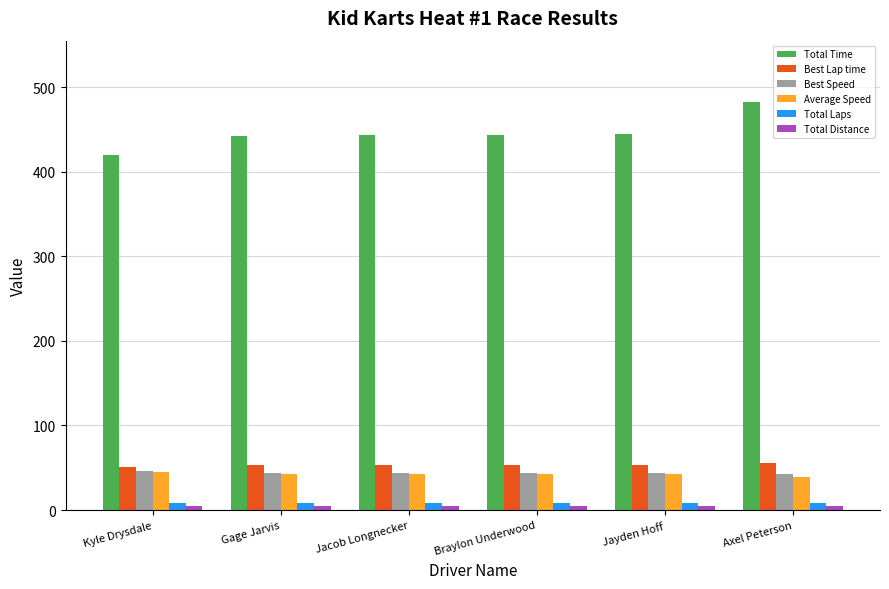

The Best Lap time series shows 80.4 at Jayden Hoff. True or false?

False